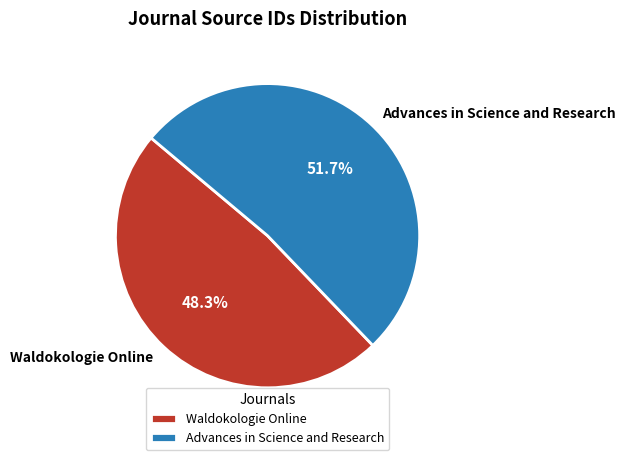

What is the largest slice in the pie chart?

Advances in Science and Research